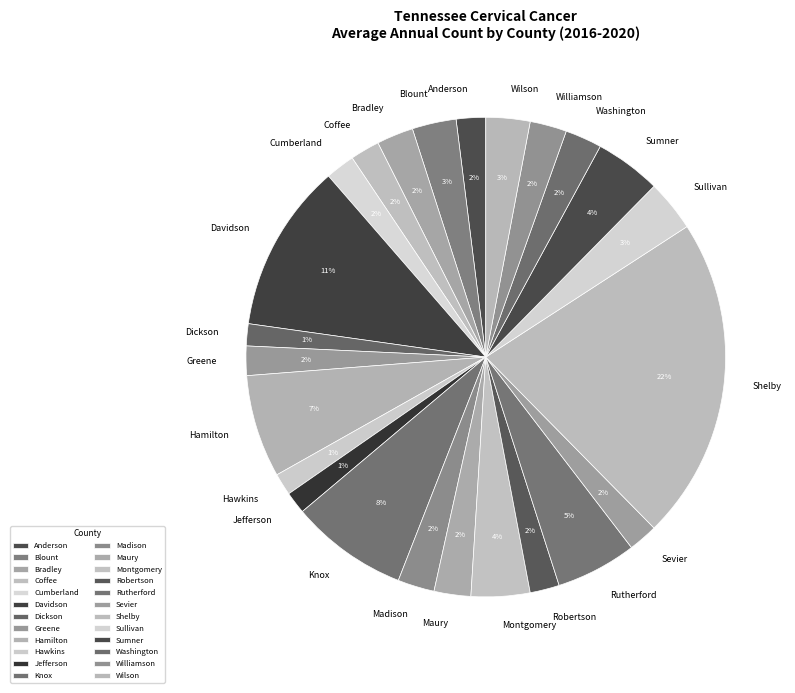

How many slices are in this pie chart?

24